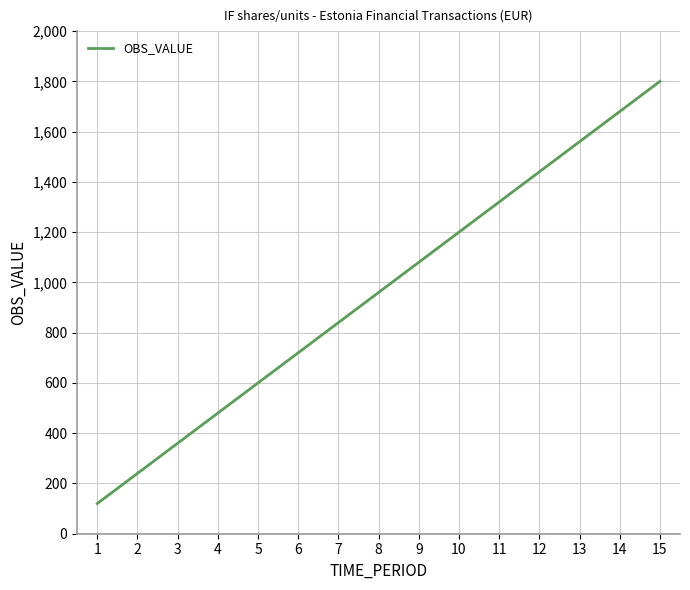

What is the maximum value shown in the chart?

1800